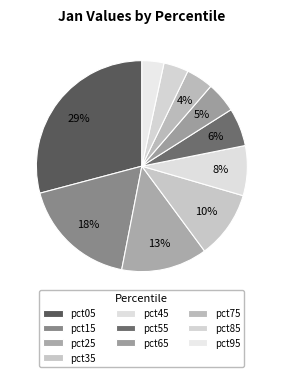

What portion of the pie excludes pct55?

94.2%